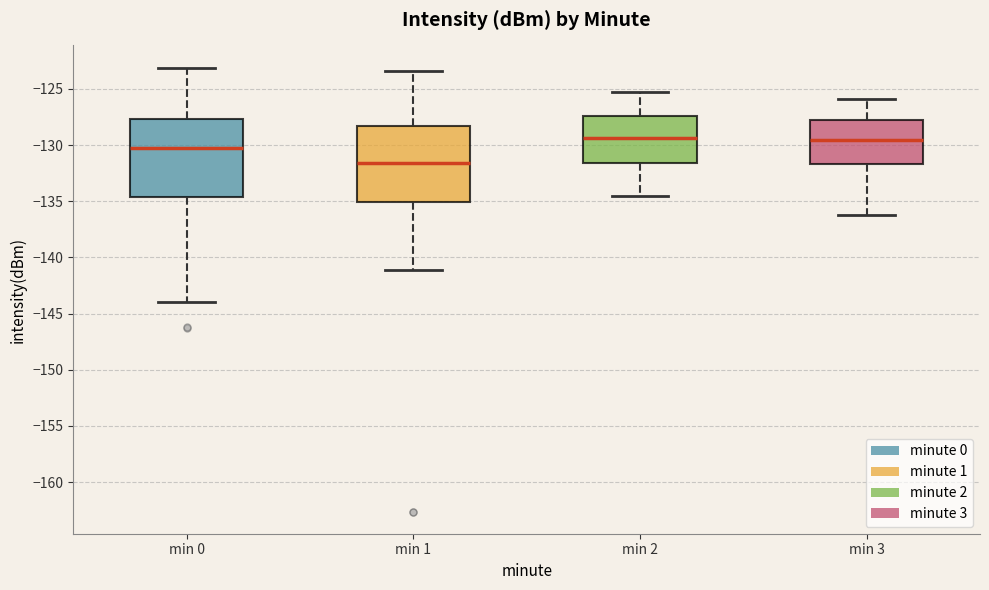

Where is the lower edge of the box for min 0 on the y-axis? The values are not printed on the chart, so give them approximately, as read against the axis.

-134.5